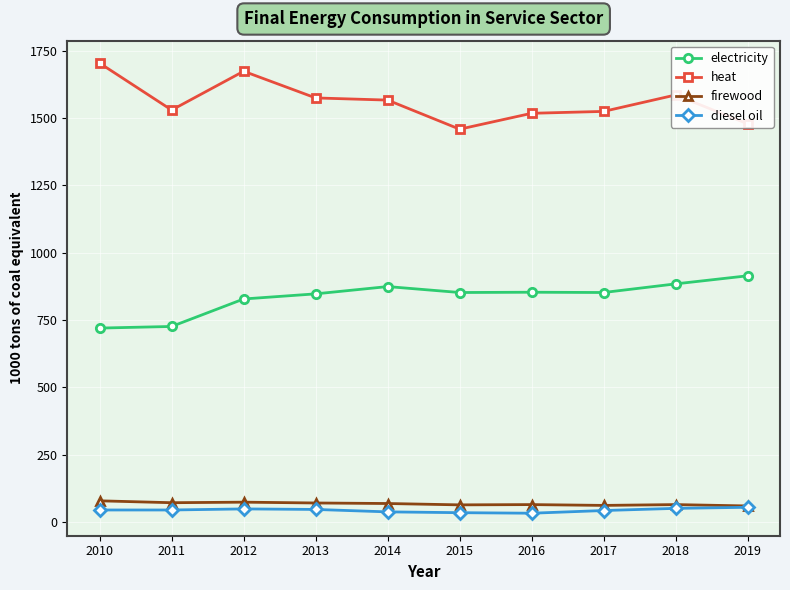

In diesel oil, how many points are higher than both neighbors (excluding endpoints)?

1